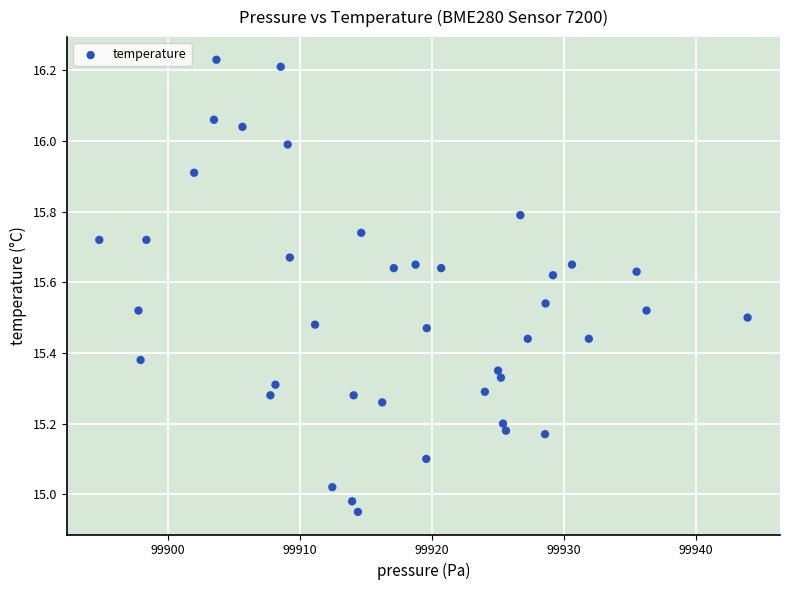

What is the range of X values (max minus min)?

49.1